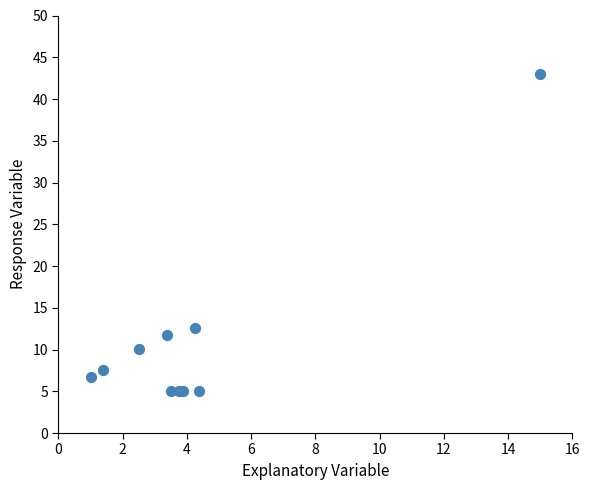

What Y value in the scatter plot is closest to 24?

12.6